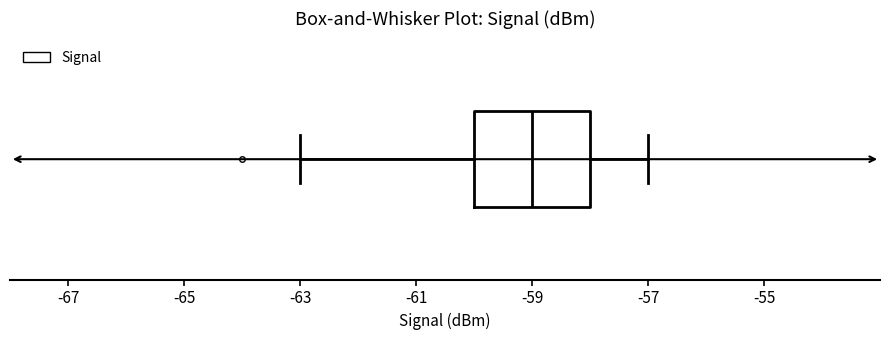

Transcribe this box plot: give where the median line is, the range the box spans, and where the two whiskers end, as read against the x-axis. The values are not printed on the chart, so give them approximately, as read against the axis.

median -59, box -60 to -58, whiskers -63 to -57